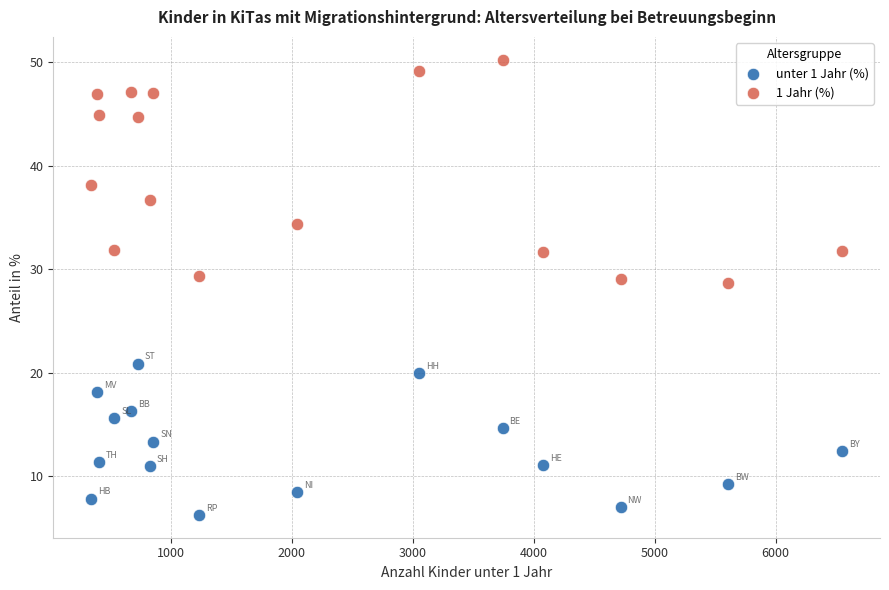

Which series contains the highest Y value?

1 Jahr (%)